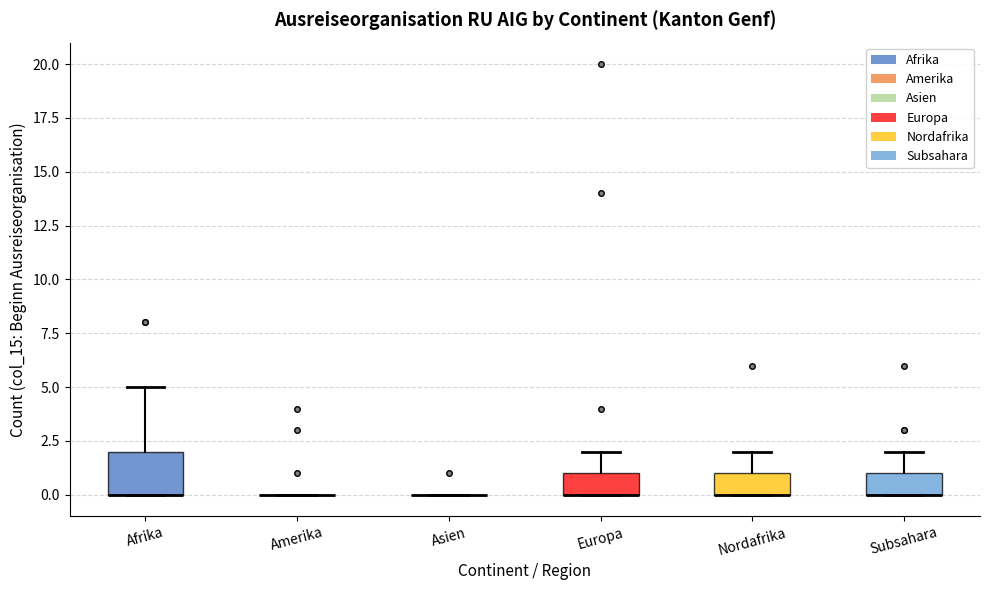

Comparing the boxes themselves (not the whiskers), which one is the tallest?

Afrika